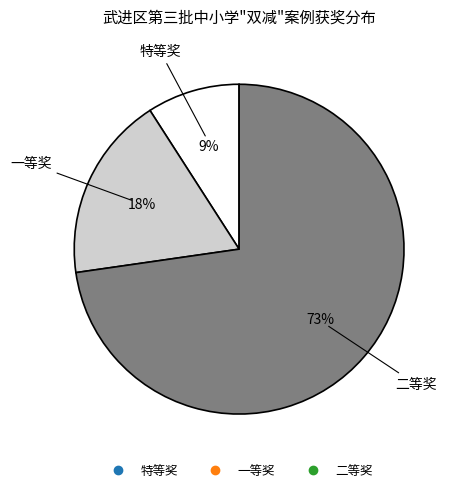

Does 特等奖 account for over 50% of the chart?

No